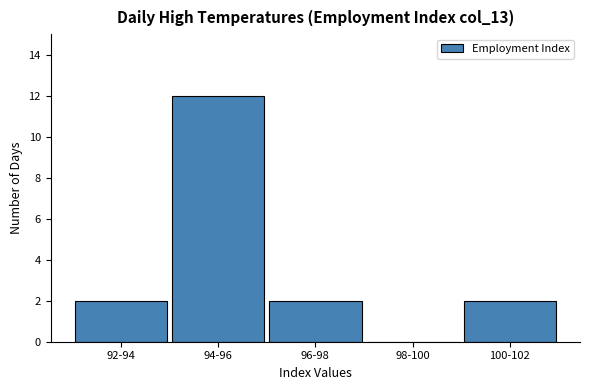

Reading left to right, transcribe all the data shown in this chart.

92-94=2	94-96=12	96-98=2	98-100=0	100-102=2